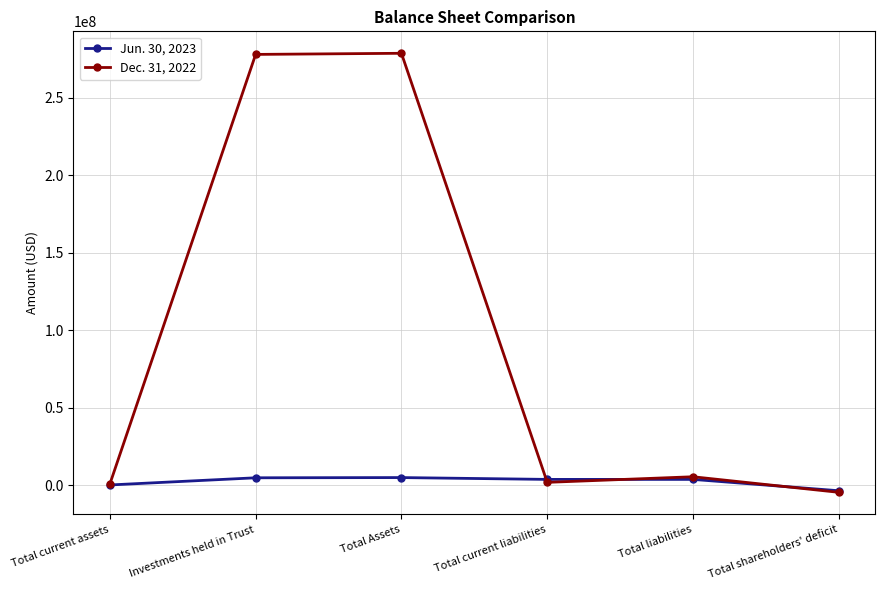

What is the average value of the Dec. 31, 2022 series?

93333529